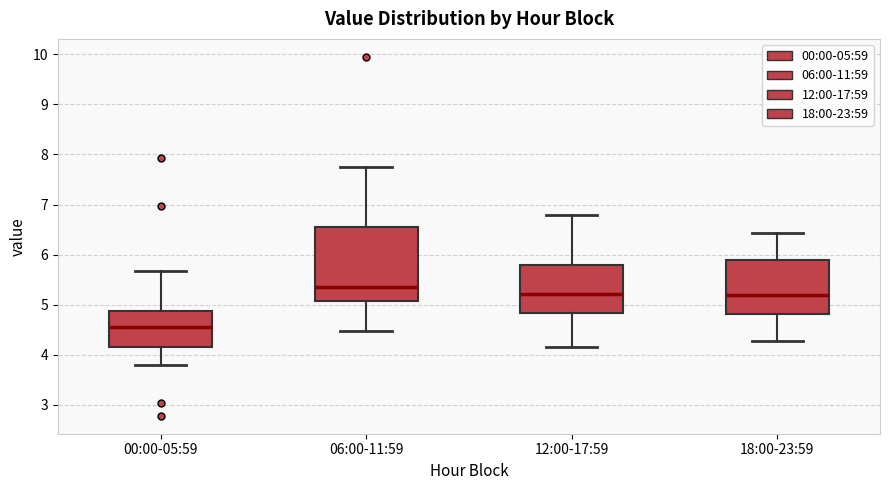

Reading left to right, transcribe this box plot: for each box, give where its median line is, the range the box spans, and where its two whiskers end, as read against the y-axis. The values are not printed on the chart, so give them approximately, as read against the axis.

00:00-05:59: median 4.6, box 4.2 to 4.9, whiskers 3.8 to 5.7
06:00-11:59: median 5.4, box 5.1 to 6.5, whiskers 4.5 to 7.8
12:00-17:59: median 5.2, box 4.8 to 5.8, whiskers 4.2 to 6.8
18:00-23:59: median 5.2, box 4.8 to 5.9, whiskers 4.3 to 6.4